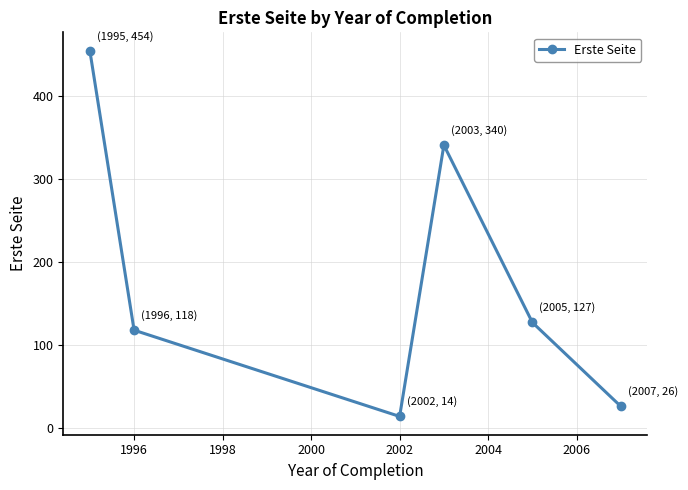

Reading right to left, list all the values displayed in this chart.

26.0	127.0	340.3	14.0	117.8	454.0